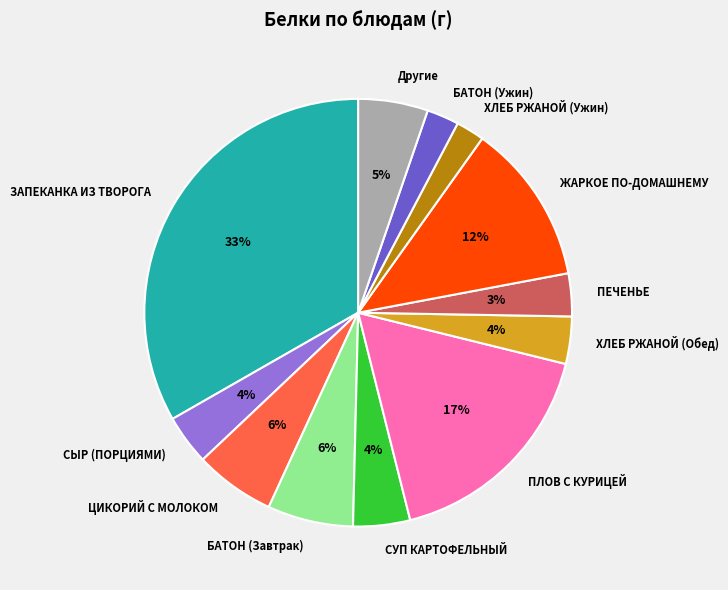

Do СУП КАРТОФЕЛЬНЫЙ and СЫР (ПОРЦИЯМИ) together represent more than half of the pie?

No